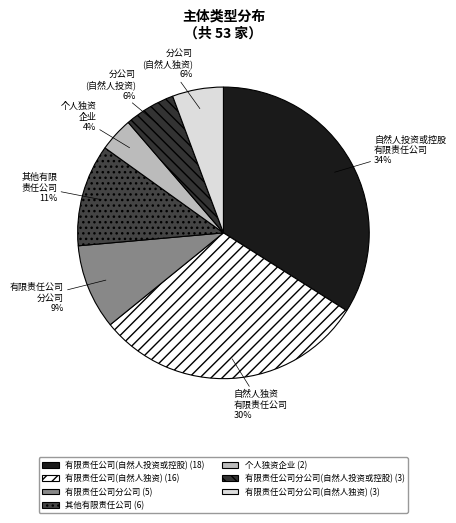

How many slices are in this pie chart?

7